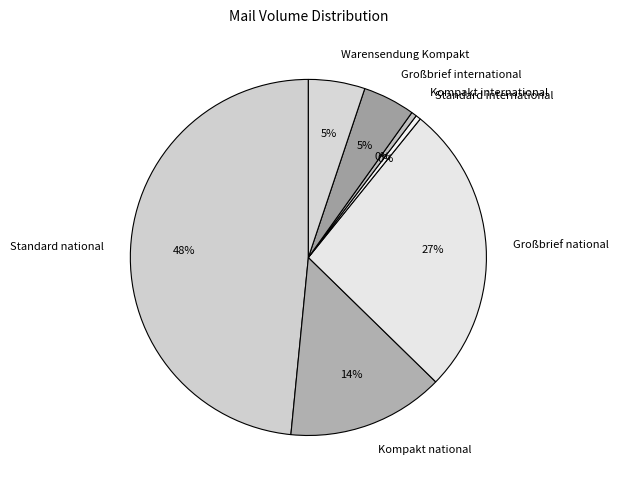

The Kompakt international slice represents 0% of the pie. True or false?

True